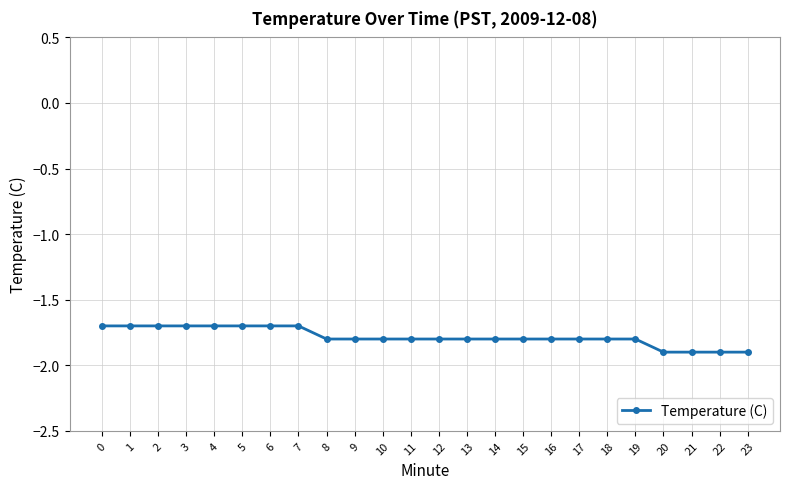

What is the average value?

-1.8